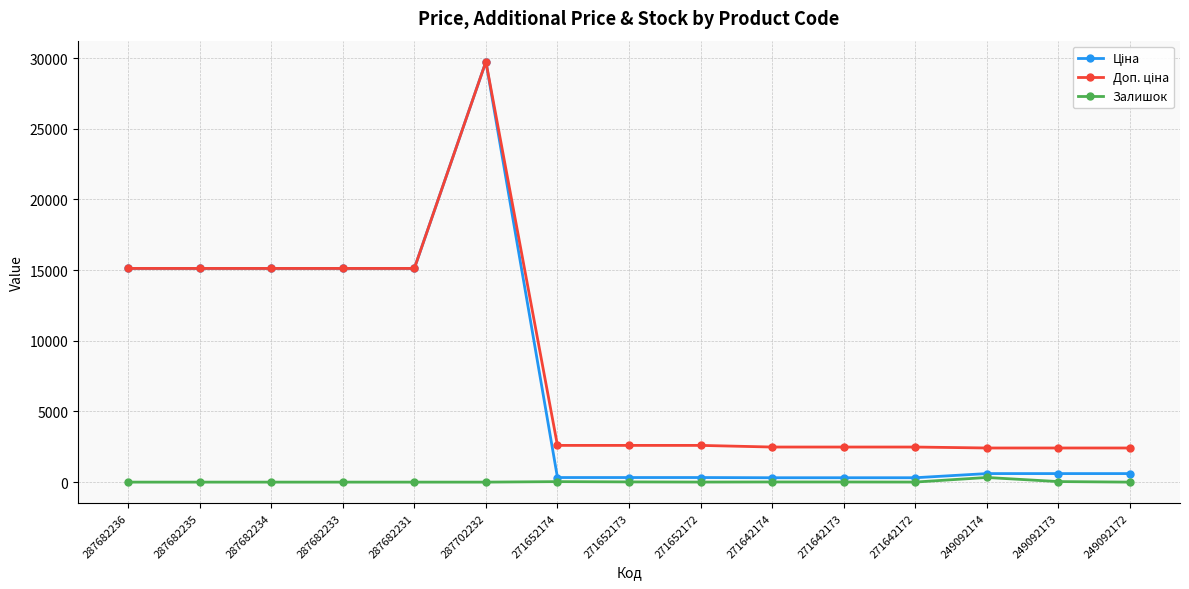

How many lines are shown in the chart?

3